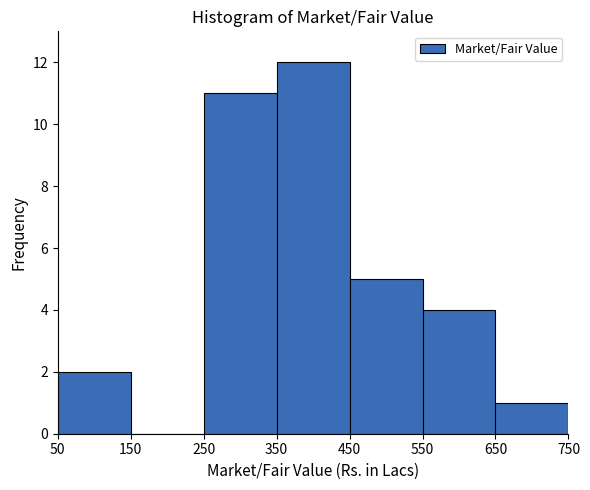

What is the height of the bar covering 250 to 350 on the x-axis? The values are not printed on the chart, so give them approximately, as read against the axis.

11